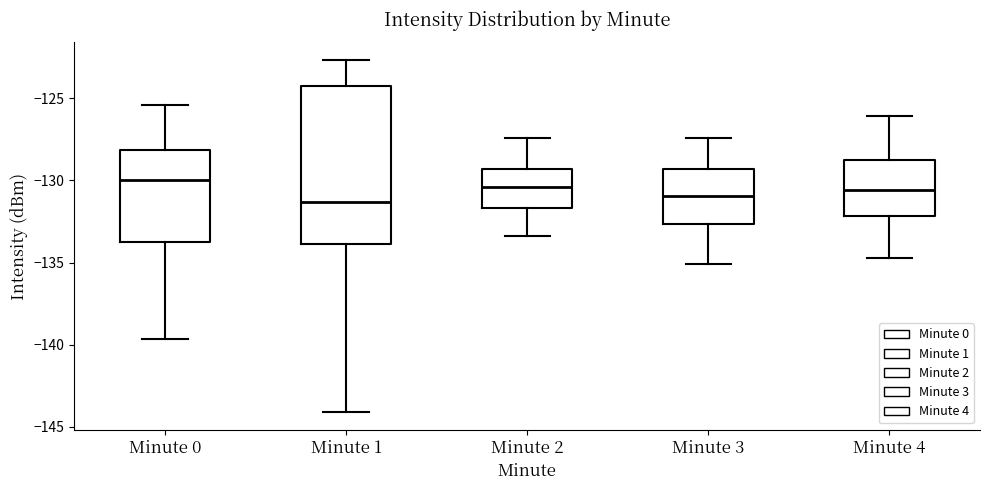

Where does the median line of the box for Minute 3 sit on the y-axis? The values are not printed on the chart, so give them approximately, as read against the axis.

-131.0